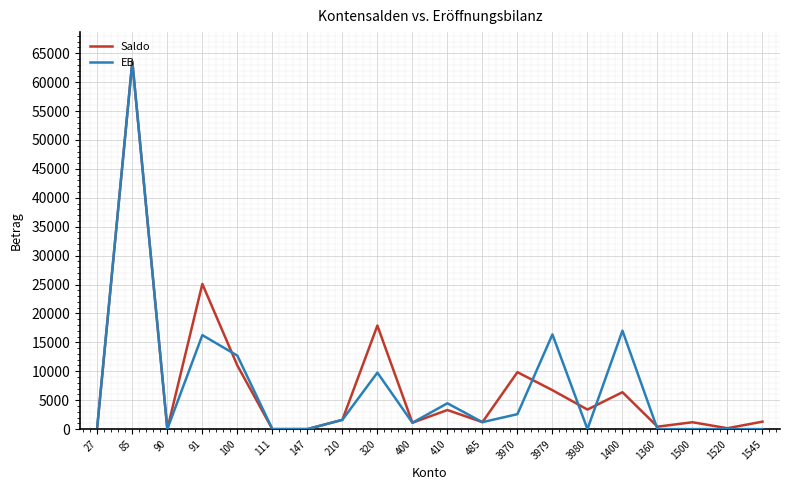

Between 100 and 210, which series saw the biggest shift?

EB